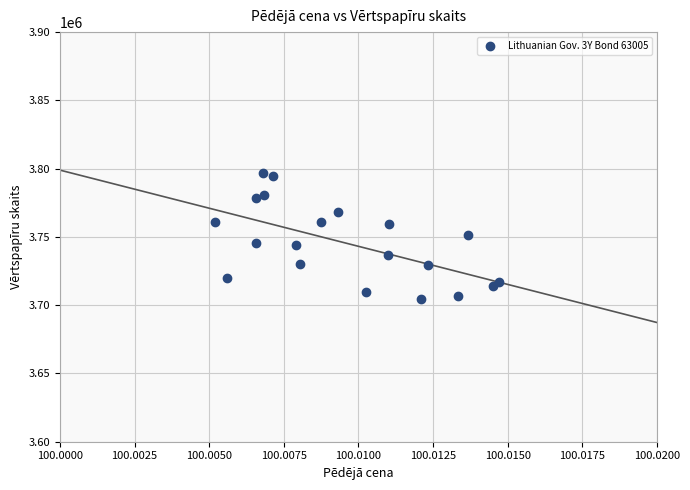

What is the range of Y values (max minus min)?

91918.2